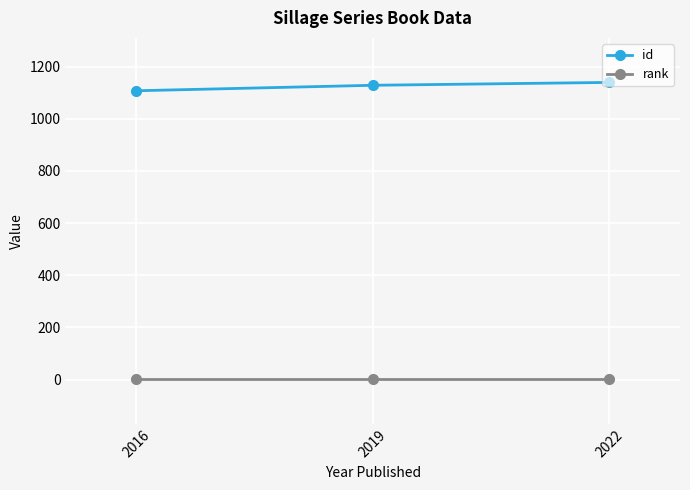

Reading right to left, transcribe all the data shown in this chart.

id: 1139	1128	1107
rank: 1	1	1